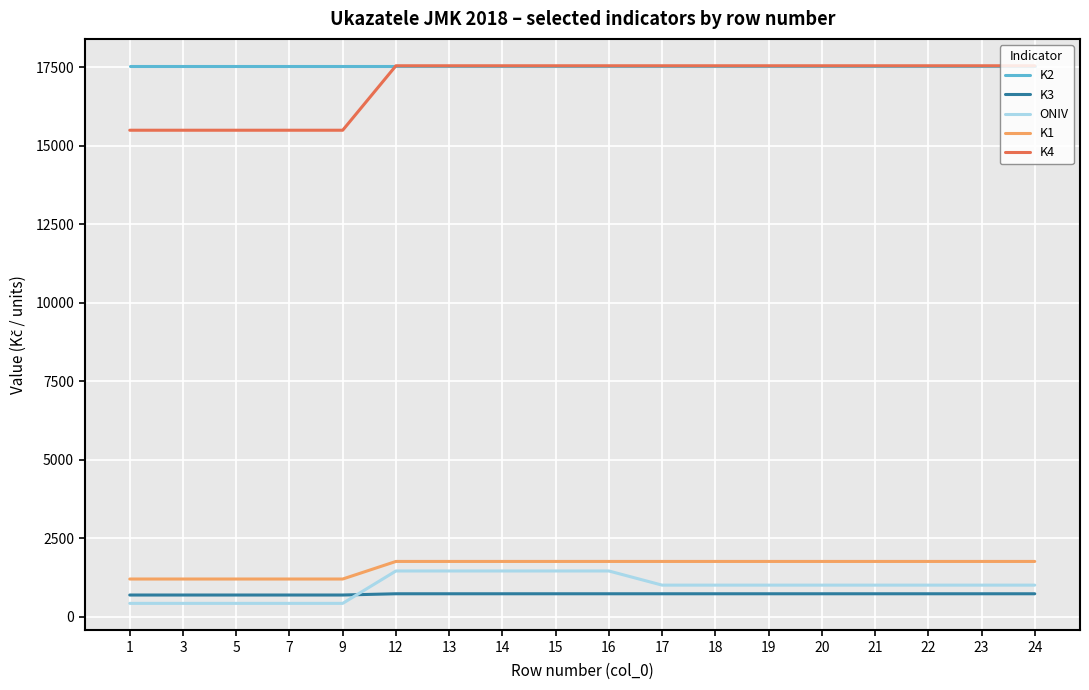

What is the total value across all series at 7?

35368